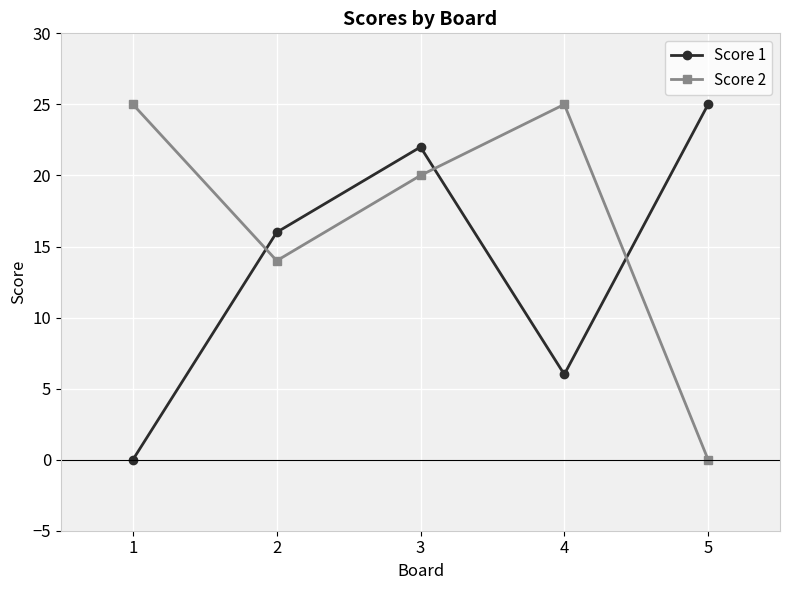

How many series are shown in this chart?

2